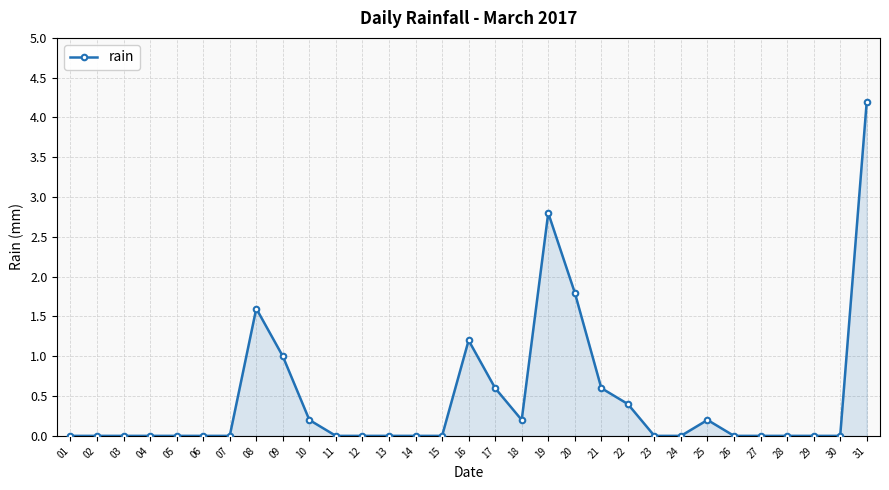

What is the sum of the values at 22 and 12?

0.4